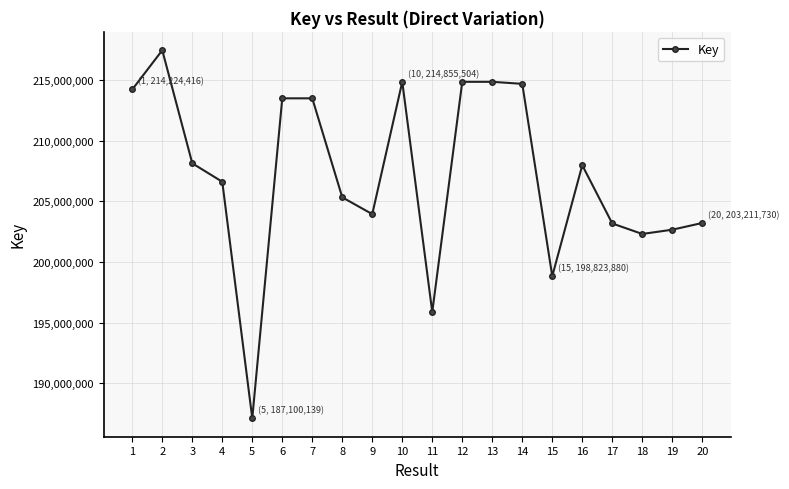

What is the sum of the values at 20 and 17?

406384930